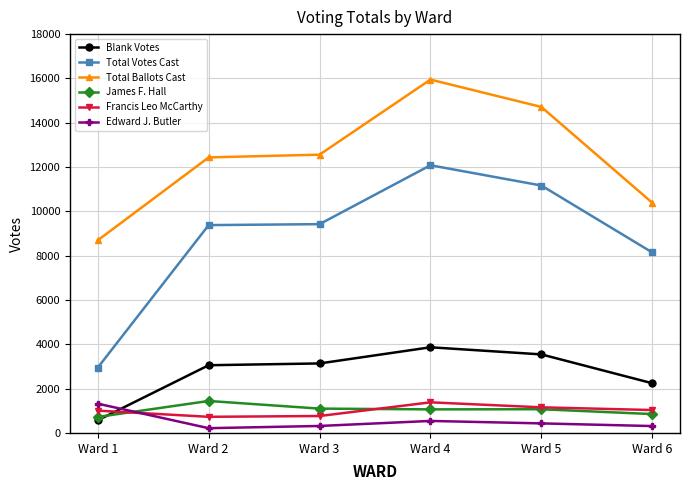

What is the maximum value shown in the chart?

15948